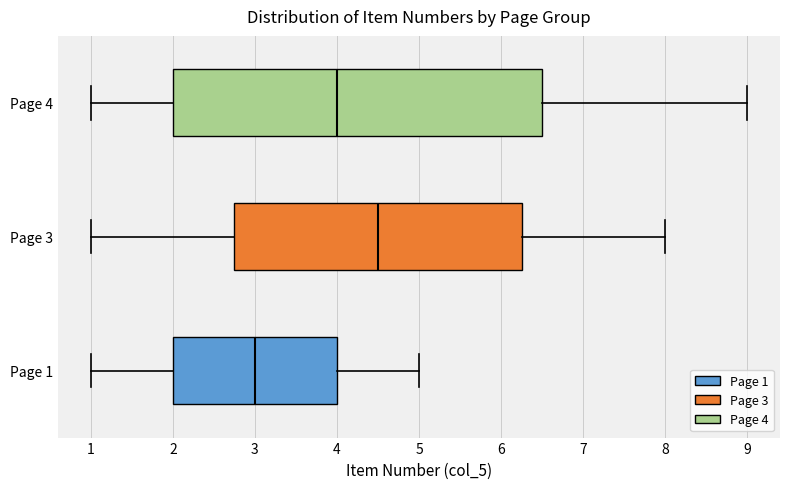

Where does the right whisker of the box for Page 1 end on the x-axis? The values are not printed on the chart, so give them approximately, as read against the axis.

5.0